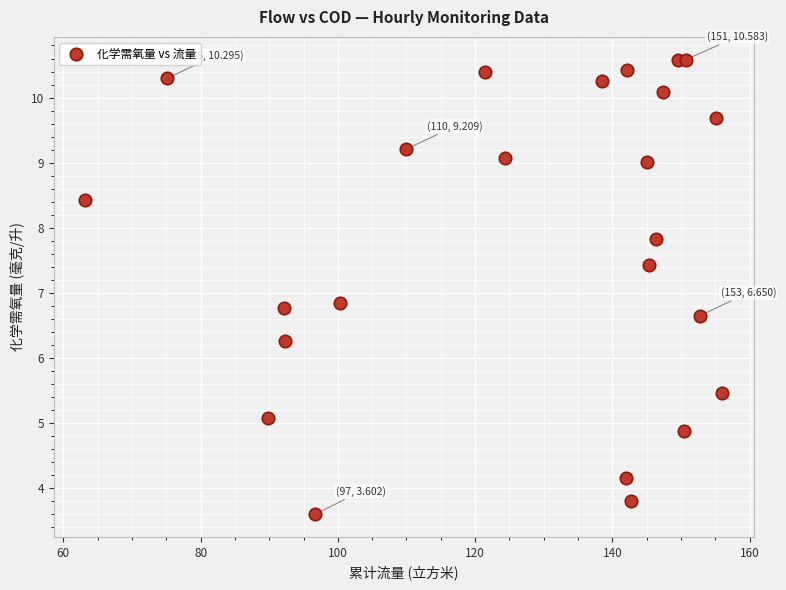

What is the range of X values (max minus min)?

92.8